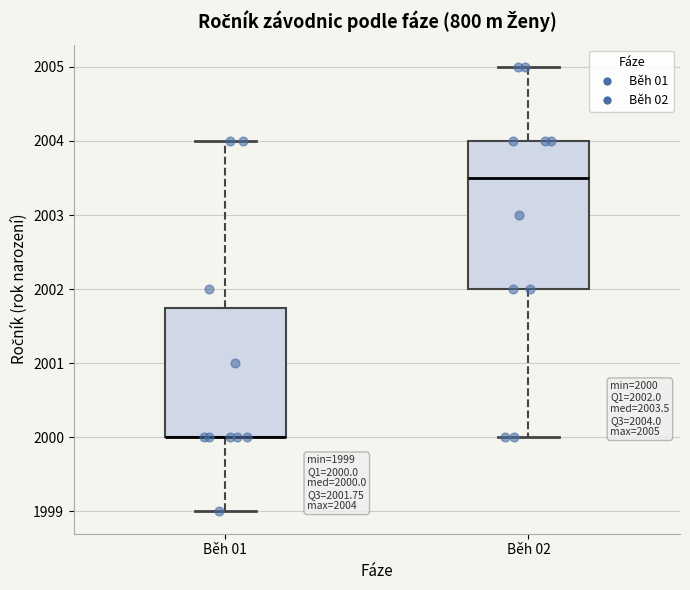

Which box is the tallest, from its lower edge to its upper edge?

Běh 02